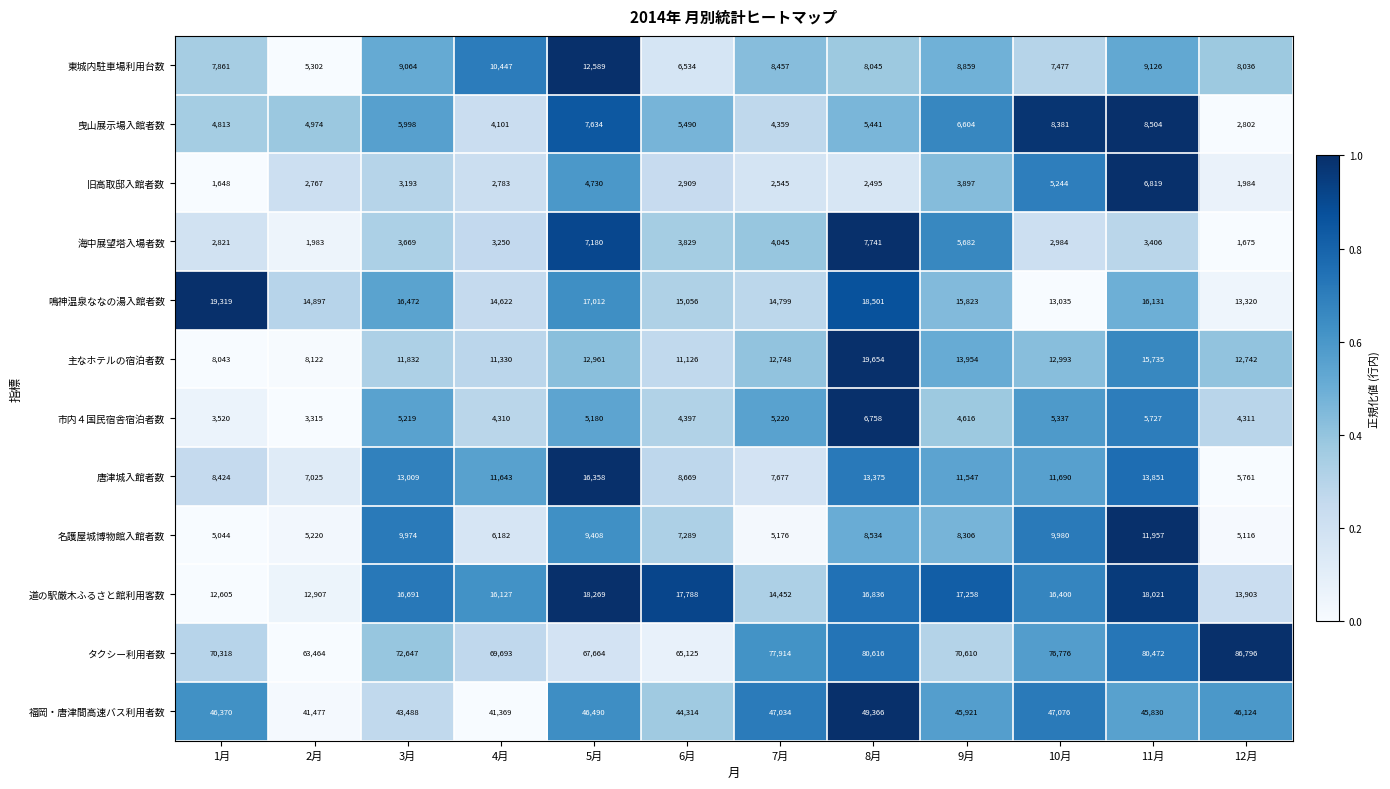

True or false: タクシー利用者数 has a value of 131125 at 12月.

False